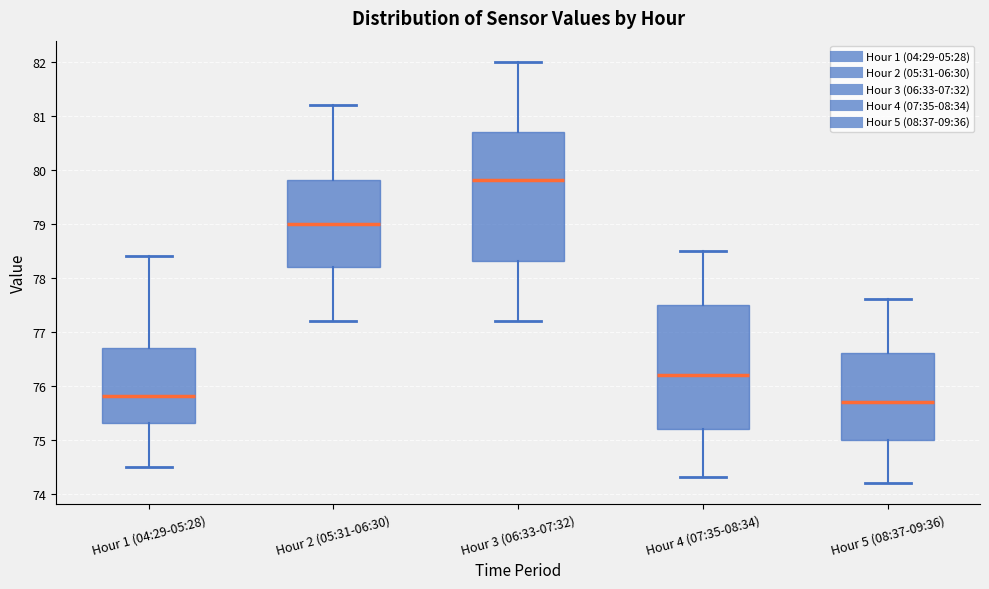

Reading left to right, read every box against the y-axis: the position of its median line, the range the box covers, and the ends of its whiskers. The values are not printed on the chart, so give them approximately, as read against the axis.

Hour 1 (04:29-05:28): median 75.8, box 75.3 to 76.7, whiskers 74.5 to 78.4
Hour 2 (05:31-06:30): median 79.0, box 78.2 to 79.8, whiskers 77.2 to 81.2
Hour 3 (06:33-07:32): median 79.8, box 78.3 to 80.7, whiskers 77.2 to 82.0
Hour 4 (07:35-08:34): median 76.2, box 75.2 to 77.5, whiskers 74.3 to 78.5
Hour 5 (08:37-09:36): median 75.7, box 75.0 to 76.6, whiskers 74.2 to 77.6